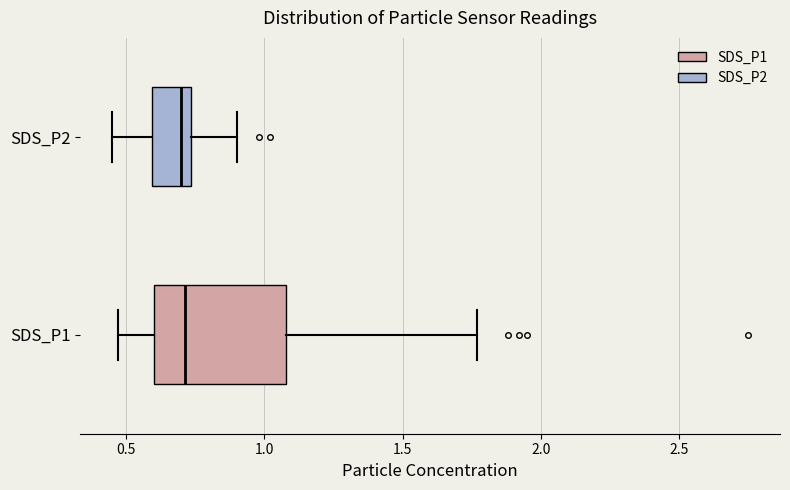

Reading bottom to top, transcribe this box plot: for each box, give where its median line is, the range the box spans, and where its two whiskers end, as read against the x-axis. The values are not printed on the chart, so give them approximately, as read against the axis.

SDS_P1: median 0.70, box 0.60 to 1.10, whiskers 0.45 to 1.75
SDS_P2: median 0.70, box 0.60 to 0.75, whiskers 0.45 to 0.90